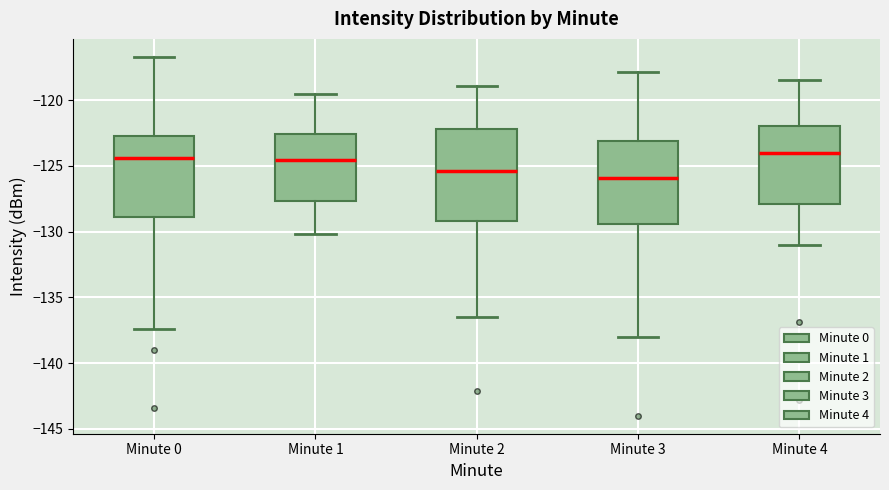

Reading left to right, transcribe this box plot: for each box, give where its median line is, the range the box spans, and where its two whiskers end, as read against the y-axis. The values are not printed on the chart, so give them approximately, as read against the axis.

Minute 0: median -124.5, box -129.0 to -123.0, whiskers -137.5 to -116.5
Minute 1: median -124.5, box -127.5 to -122.5, whiskers -130.0 to -119.5
Minute 2: median -125.5, box -129.0 to -122.0, whiskers -136.5 to -119.0
Minute 3: median -126.0, box -129.5 to -123.0, whiskers -138.0 to -118.0
Minute 4: median -124.0, box -128.0 to -122.0, whiskers -131.0 to -118.5